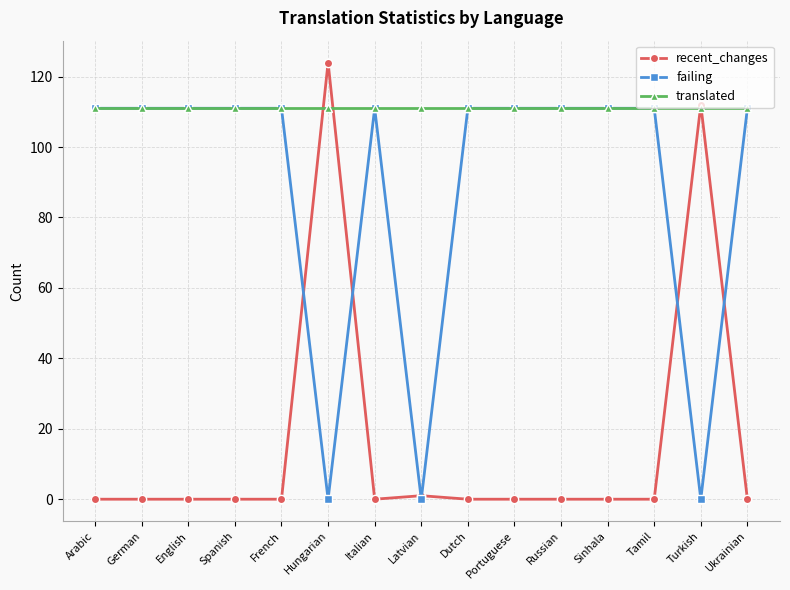

Rank the series by their average value, from highest to lowest.

translated, failing, recent_changes